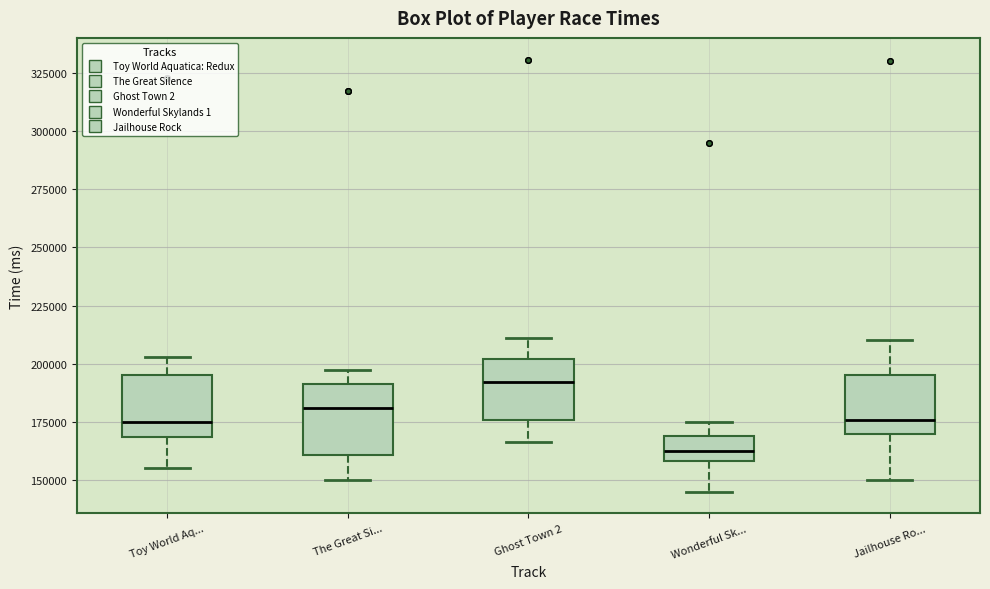

Reading left to right, read every box against the y-axis: the position of its median line, the range the box covers, and the ends of its whiskers. The values are not printed on the chart, so give them approximately, as read against the axis.

Toy World Aq...: median 175000, box 170000 to 195000, whiskers 155000 to 205000
The Great Si...: median 180000, box 160000 to 190000, whiskers 150000 to 195000
Ghost Town 2: median 190000, box 175000 to 200000, whiskers 165000 to 210000
Wonderful Sk...: median 165000, box 160000 to 170000, whiskers 145000 to 175000
Jailhouse Ro...: median 175000, box 170000 to 195000, whiskers 150000 to 210000